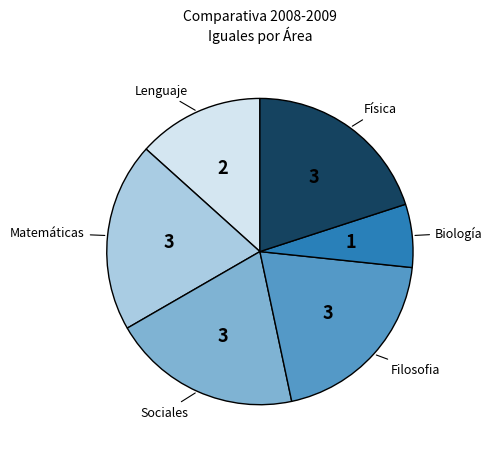

The Lenguaje slice represents 13% of the pie. True or false?

True